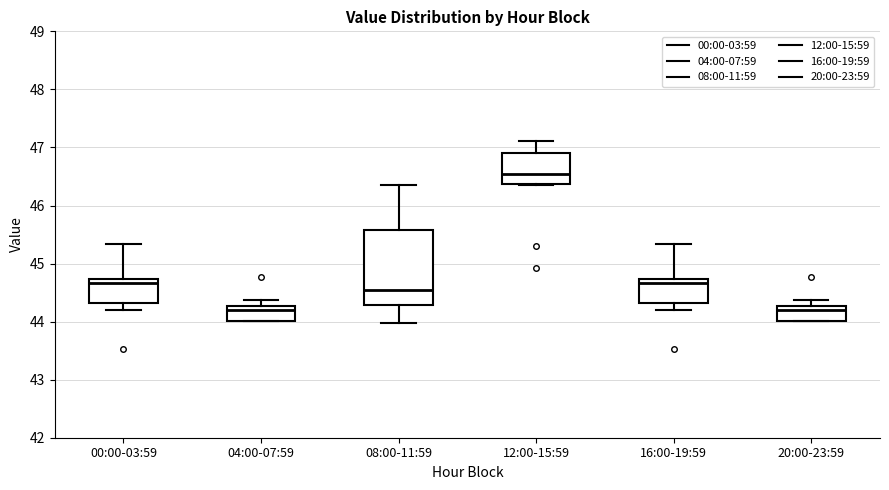

Which box is the tallest, from its lower edge to its upper edge?

08:00-11:59